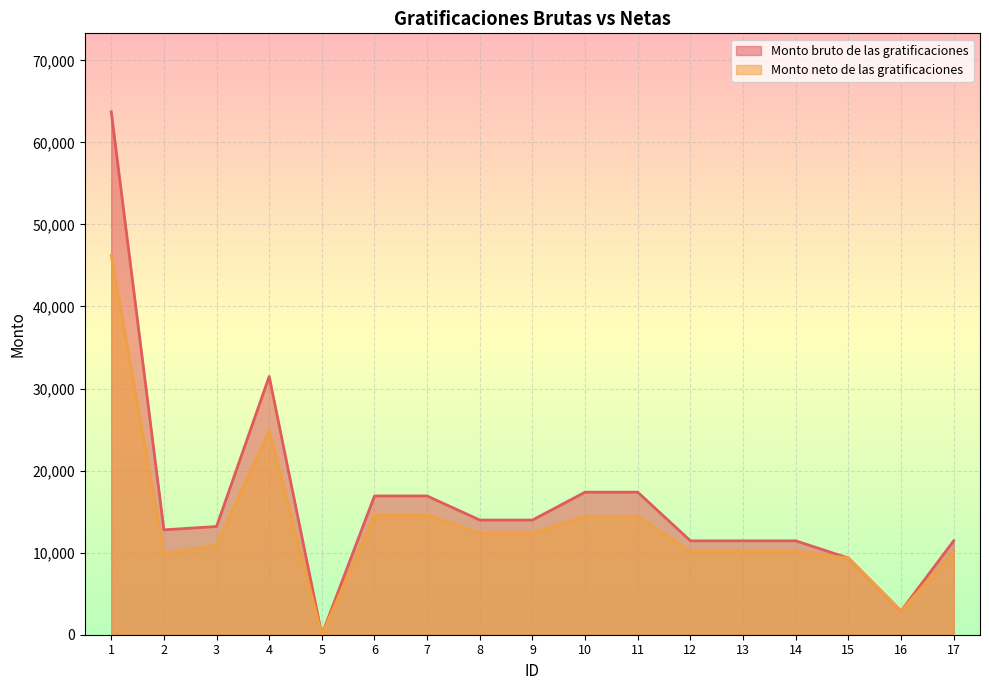

What is the difference between the maximum and second lowest values in the Monto neto de las gratificaciones series?

43372.6